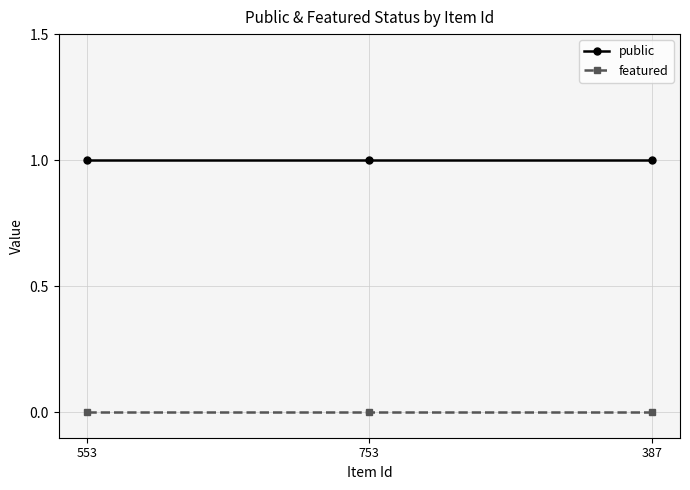

Which series has the largest total across all categories?

public